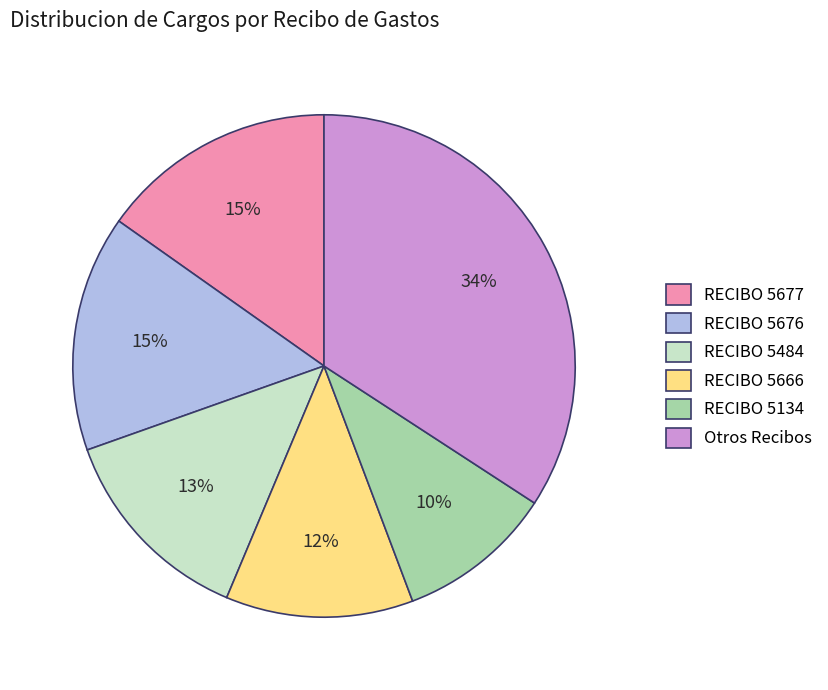

Which category has the smallest portion of the pie?

RECIBO 5134